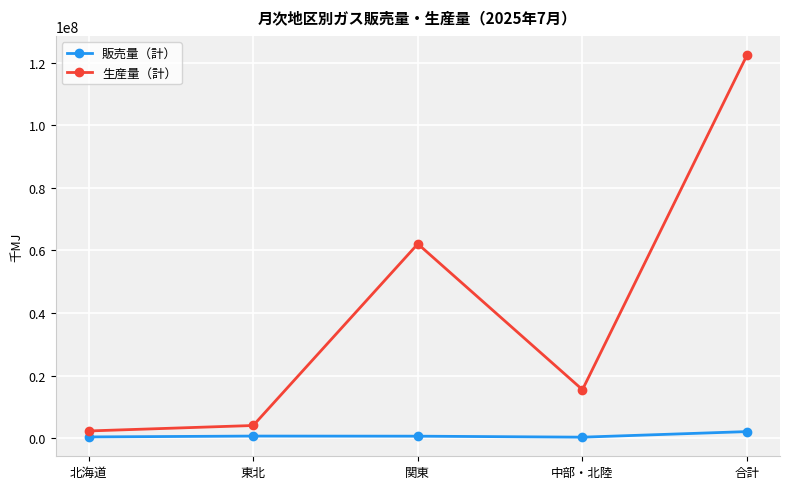

How many data points in 販売量（計） are less than 662579?

2